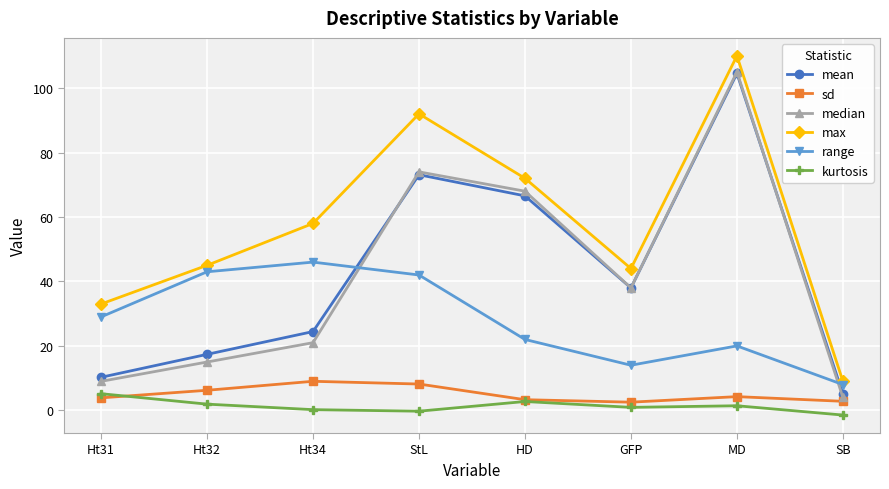

True or false: sd has a value of 2.0 at StL.

False